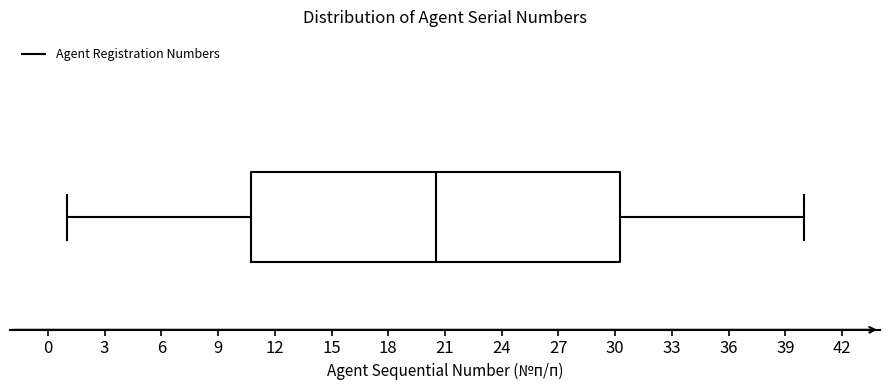

Read this box plot against the x-axis: the position of the median line, the range covered by the box, and the ends of both whiskers. The values are not printed on the chart, so give them approximately, as read against the axis.

median 20.5, box 11.0 to 30.5, whiskers 1.0 to 40.0